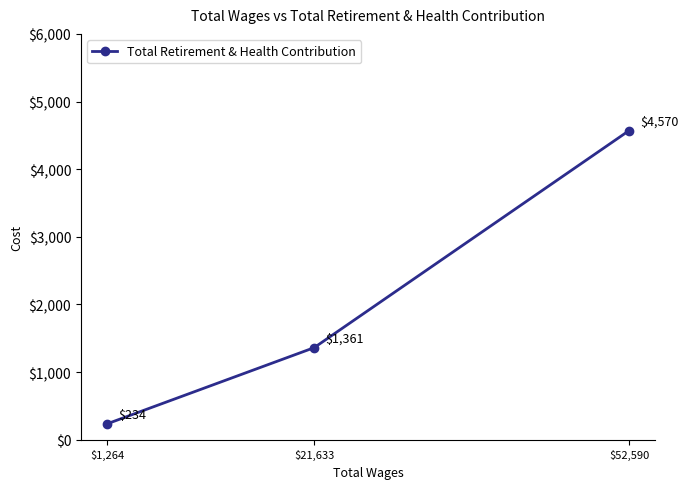

What is the label of the 3rd point from the right?

$1,264